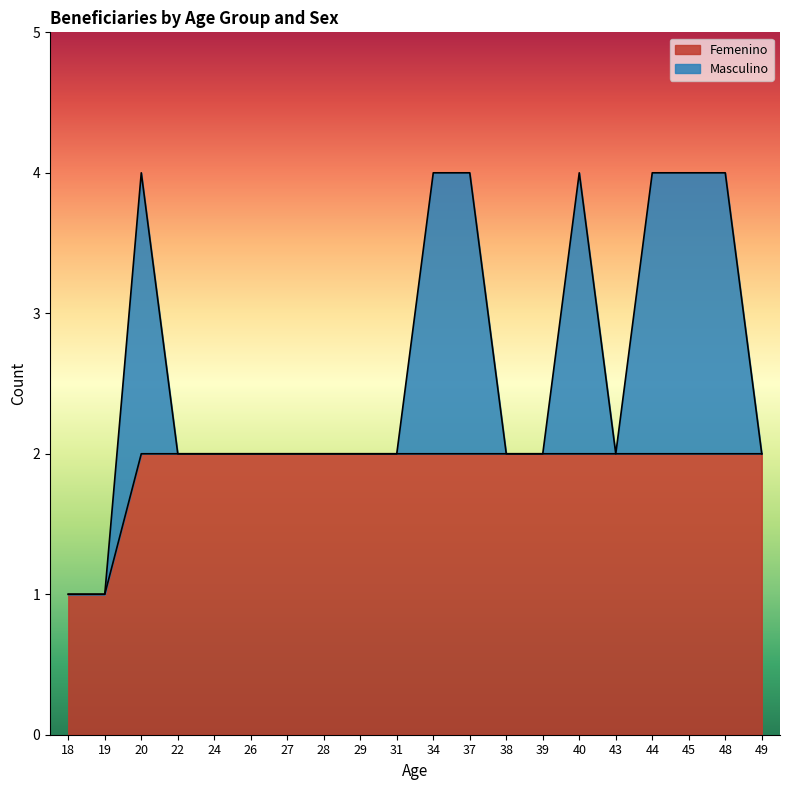

What is the difference between the maximum and second lowest values?

1